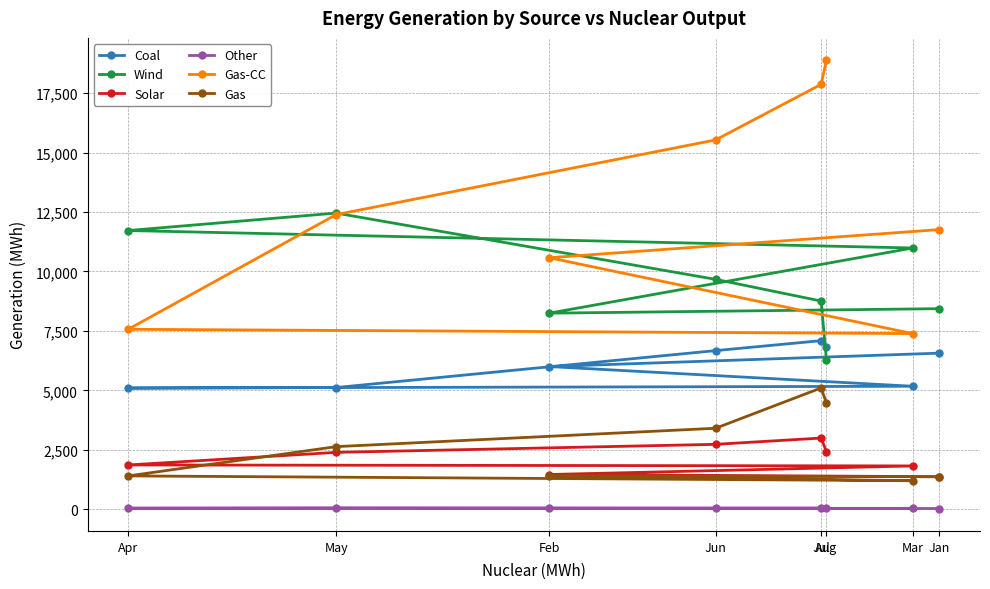

How many data points in Other are less than 49?

4